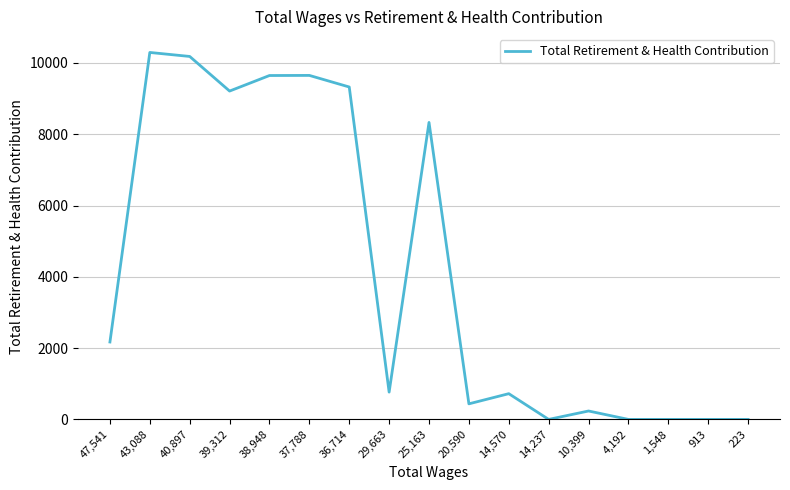

What is the difference between the maximum and second lowest values?

10295